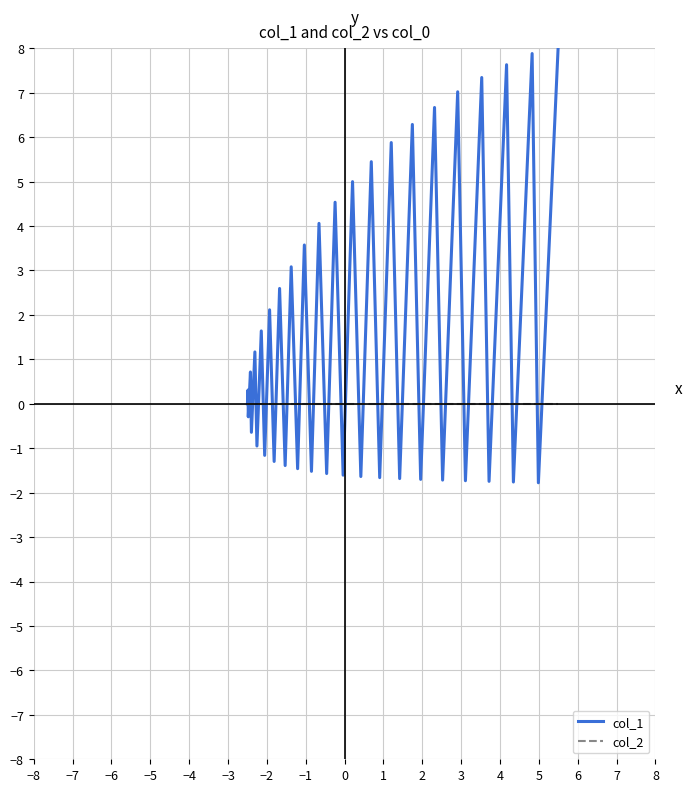

What is the maximum value for col_1?

8.1